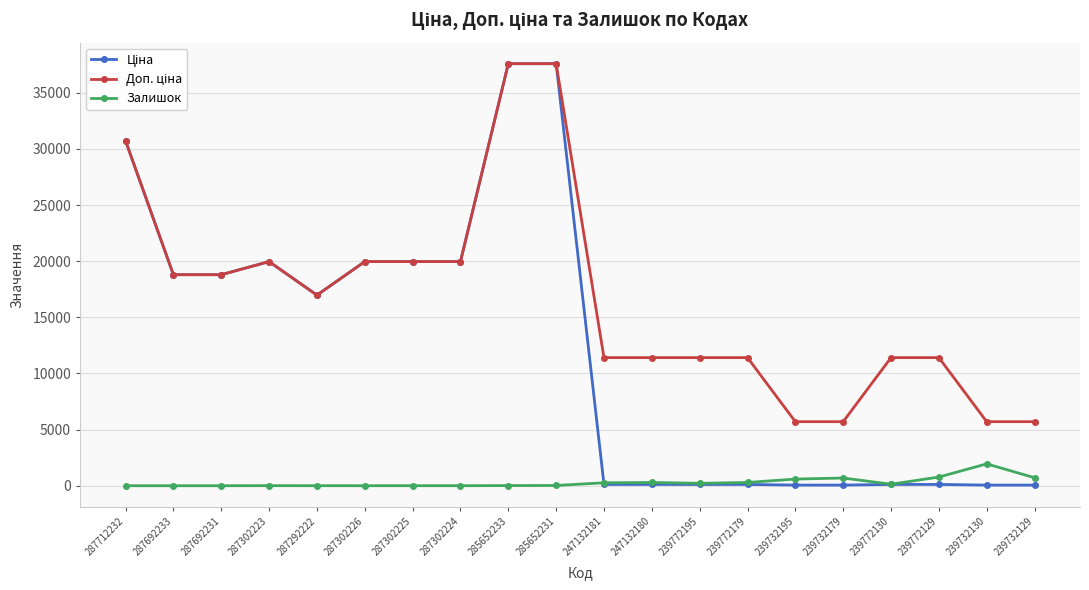

What is the sum of all Залишок values?

5958.0